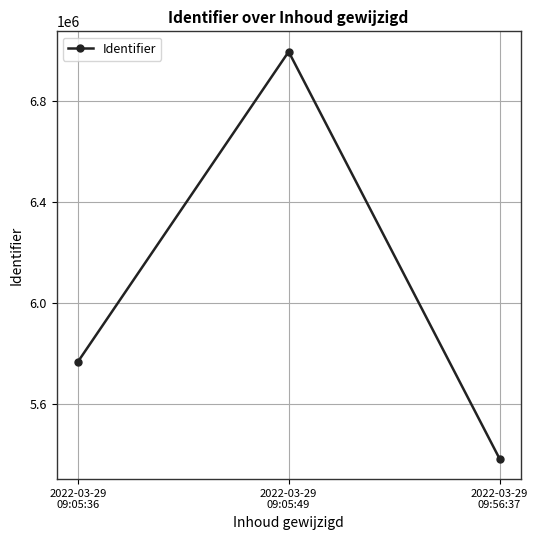

How many distinct data groups are displayed?

1